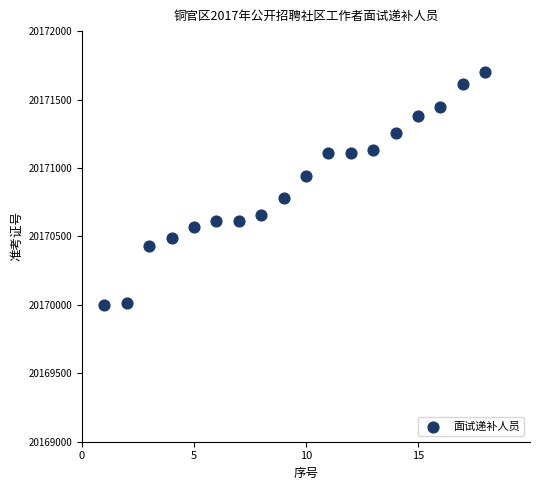

What is the range of X values (max minus min)?

17